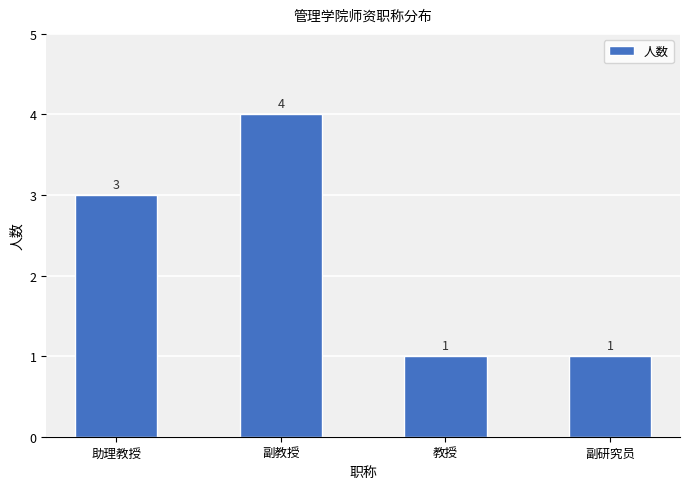

What is the difference between the second highest and second lowest values?

2